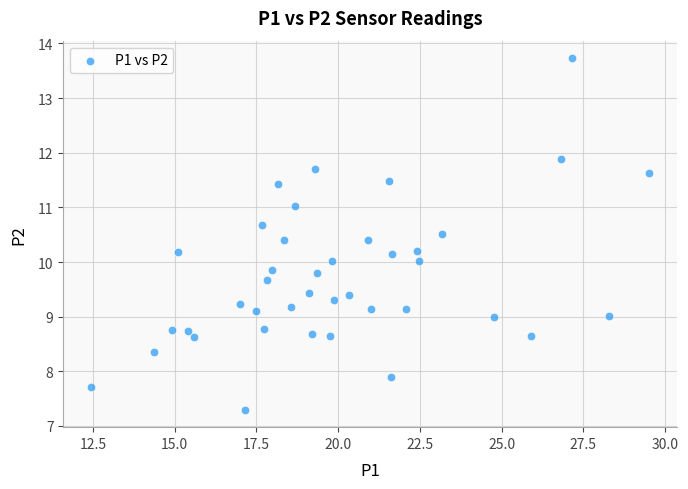

What is the range of X values (max minus min)?

17.1